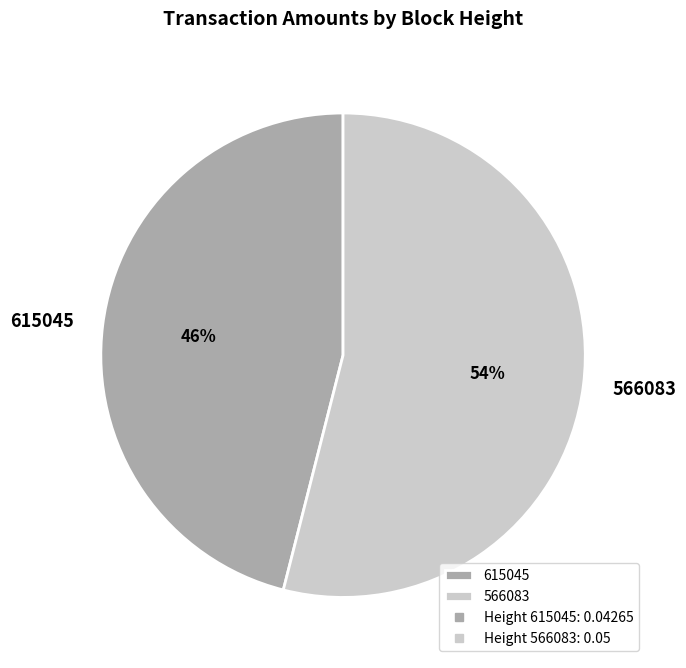

To the nearest percent, what is the combined percentage of 615045 and 566083?

100%